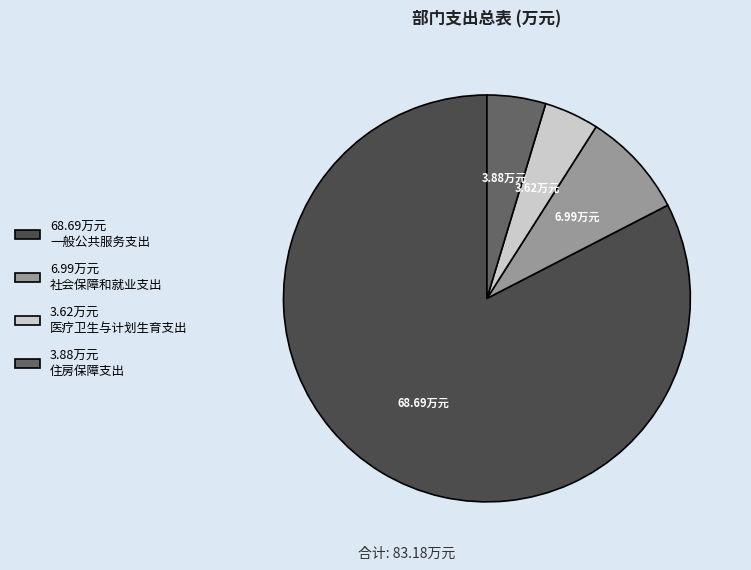

Combined, do 3.62万元 医疗卫生与计划生育支出 and 6.99万元 社会保障和就业支出 account for over 50%?

No